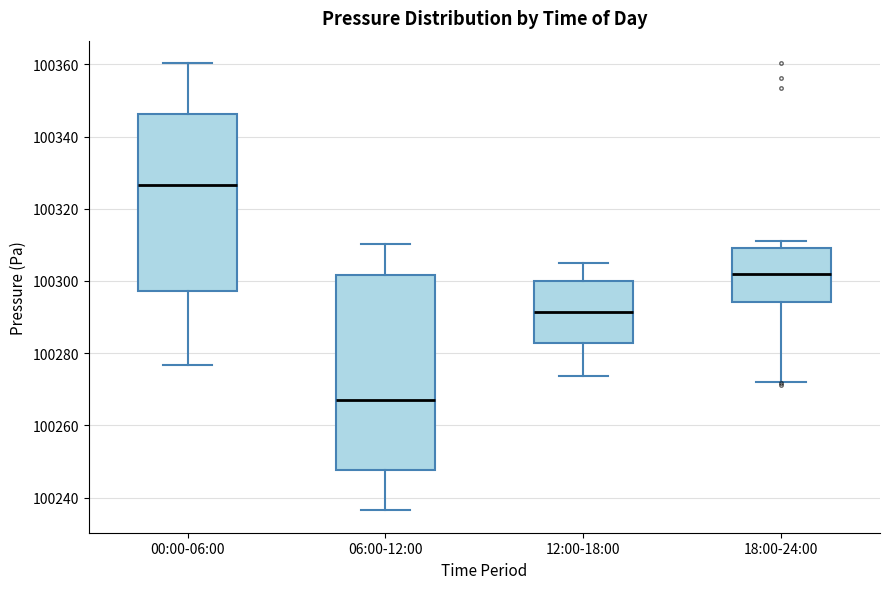

Reading left to right, read every box against the y-axis: the position of its median line, the range the box covers, and the ends of its whiskers. The values are not printed on the chart, so give them approximately, as read against the axis.

00:00-06:00: median 100326, box 100298 to 100346, whiskers 100276 to 100360
06:00-12:00: median 100268, box 100248 to 100302, whiskers 100236 to 100310
12:00-18:00: median 100292, box 100282 to 100300, whiskers 100274 to 100306
18:00-24:00: median 100302, box 100294 to 100310, whiskers 100272 to 100312